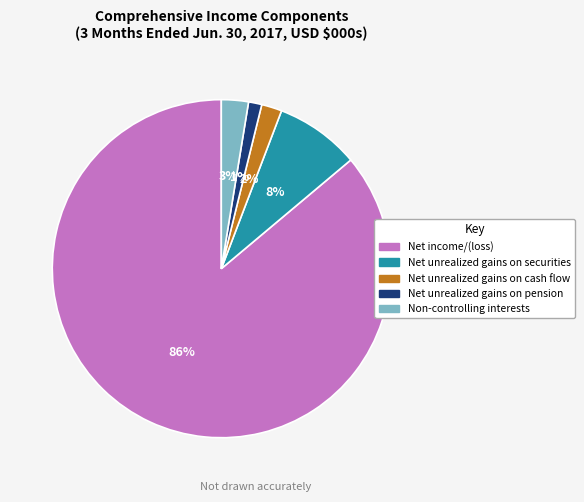

To the nearest percent, what is the difference between the largest and smallest slice percentages?

85%